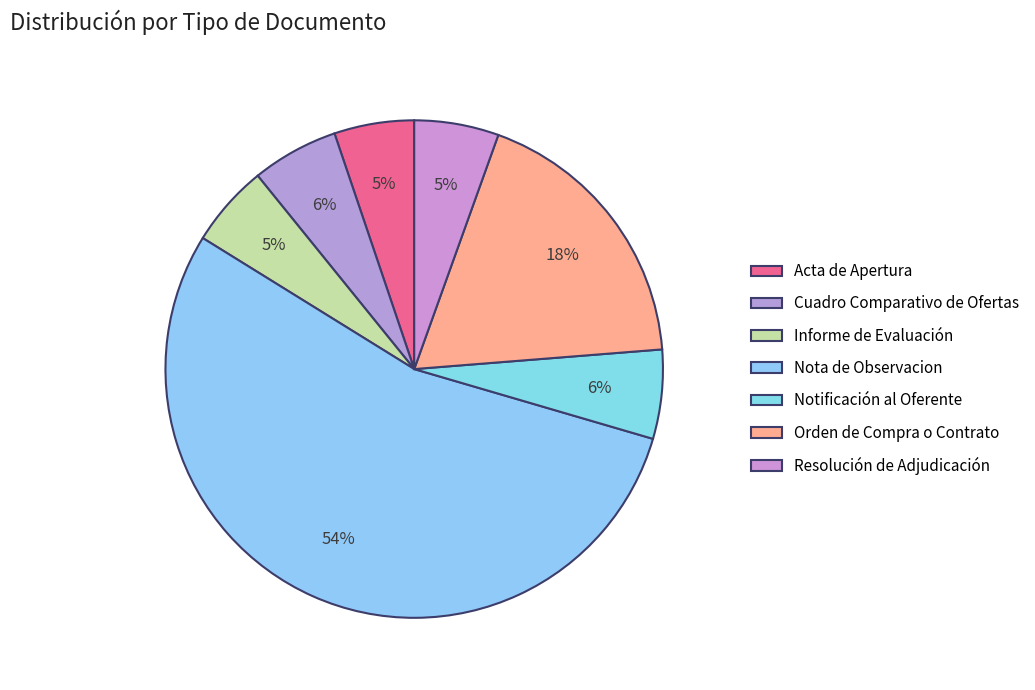

To the nearest percent, what is the difference between the largest and smallest slice percentages?

49%